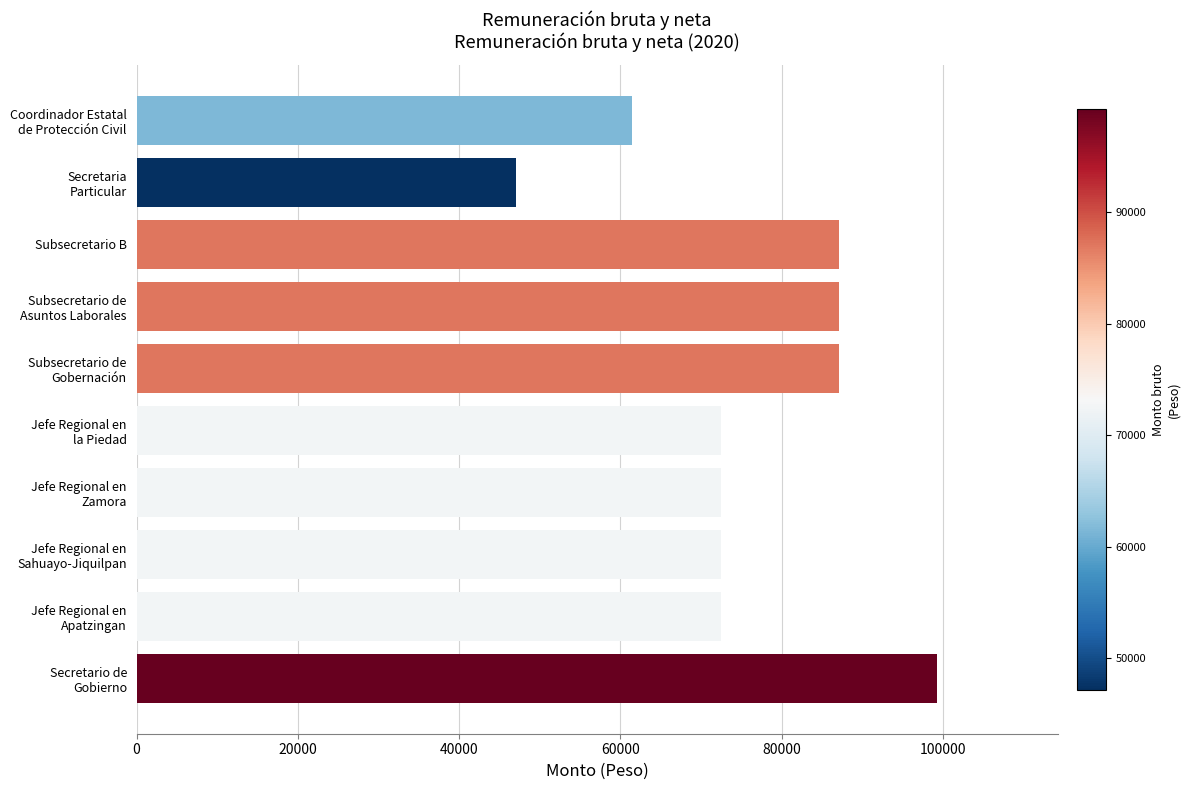

What is the minimum value shown in the chart?

47100.4